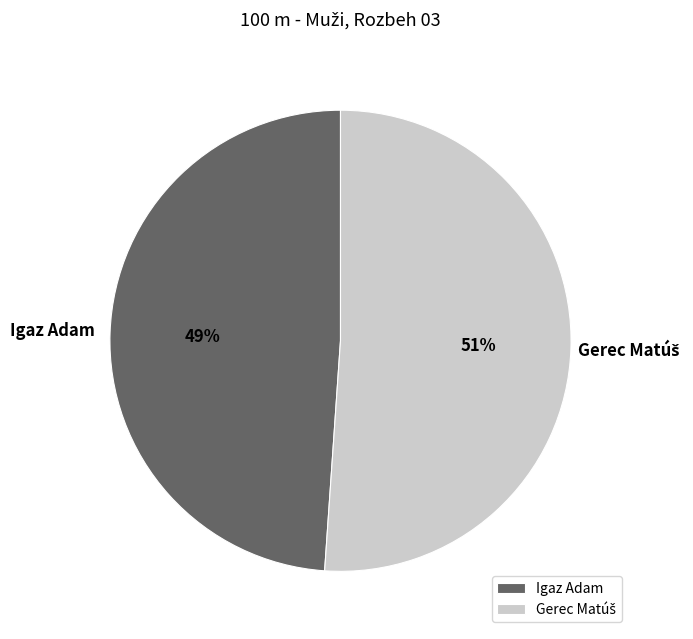

To the nearest percent, what percentage of the pie is Igaz Adam?

49%